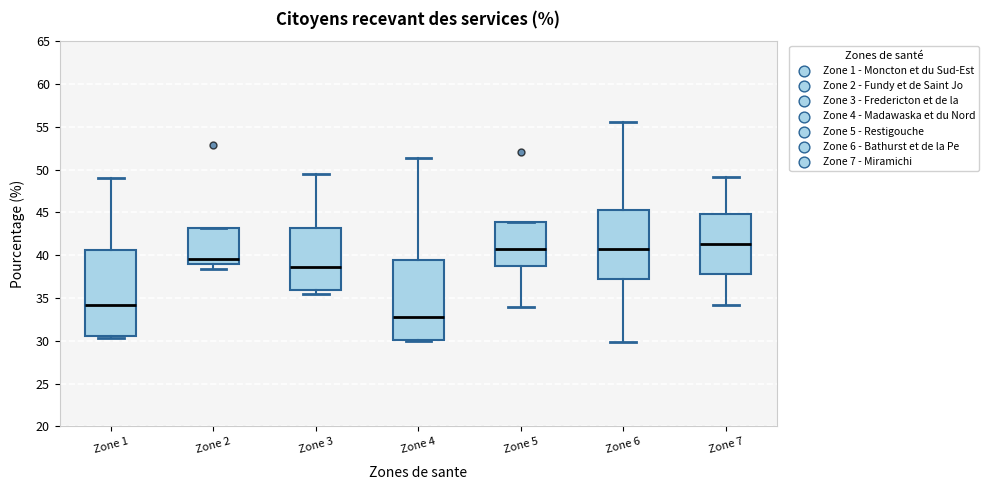

Which box has the highest median line?

Zone 7